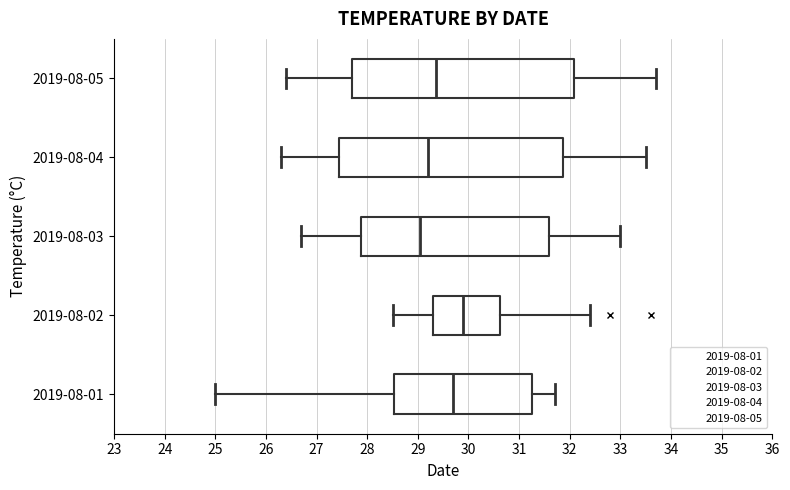

Reading bottom to top, transcribe this box plot: for each box, give where its median line is, the range the box spans, and where its two whiskers end, as read against the x-axis. The values are not printed on the chart, so give them approximately, as read against the axis.

2019-08-01: median 29.7, box 28.5 to 31.3, whiskers 25.0 to 31.7
2019-08-02: median 29.9, box 29.3 to 30.6, whiskers 28.5 to 32.4
2019-08-03: median 29.1, box 27.9 to 31.6, whiskers 26.7 to 33.0
2019-08-04: median 29.2, box 27.5 to 31.9, whiskers 26.3 to 33.5
2019-08-05: median 29.4, box 27.7 to 32.1, whiskers 26.4 to 33.7